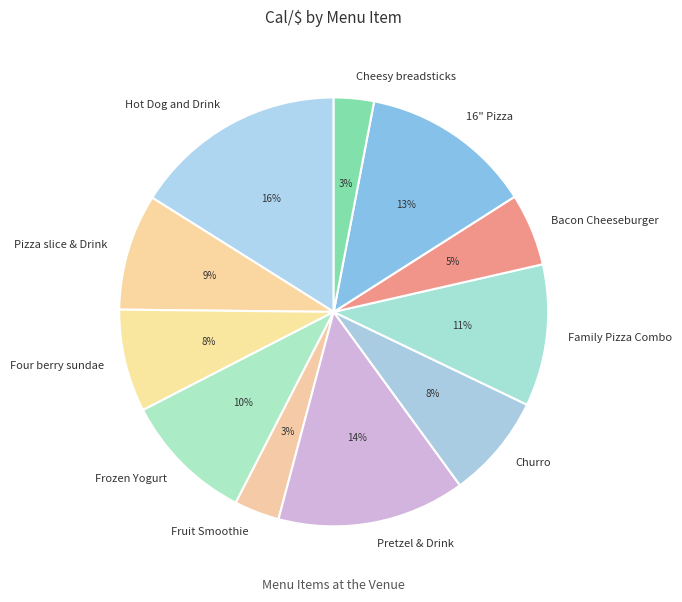

To the nearest percent, what is the difference between the largest and smallest slice percentages?

13%